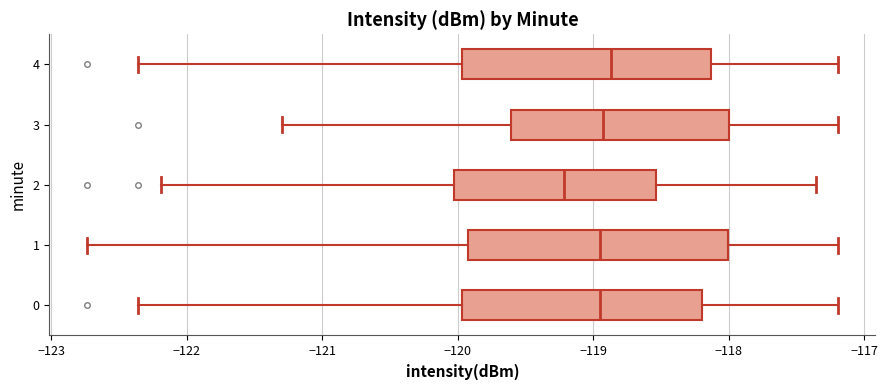

Which box's median line is the furthest to the left?

2